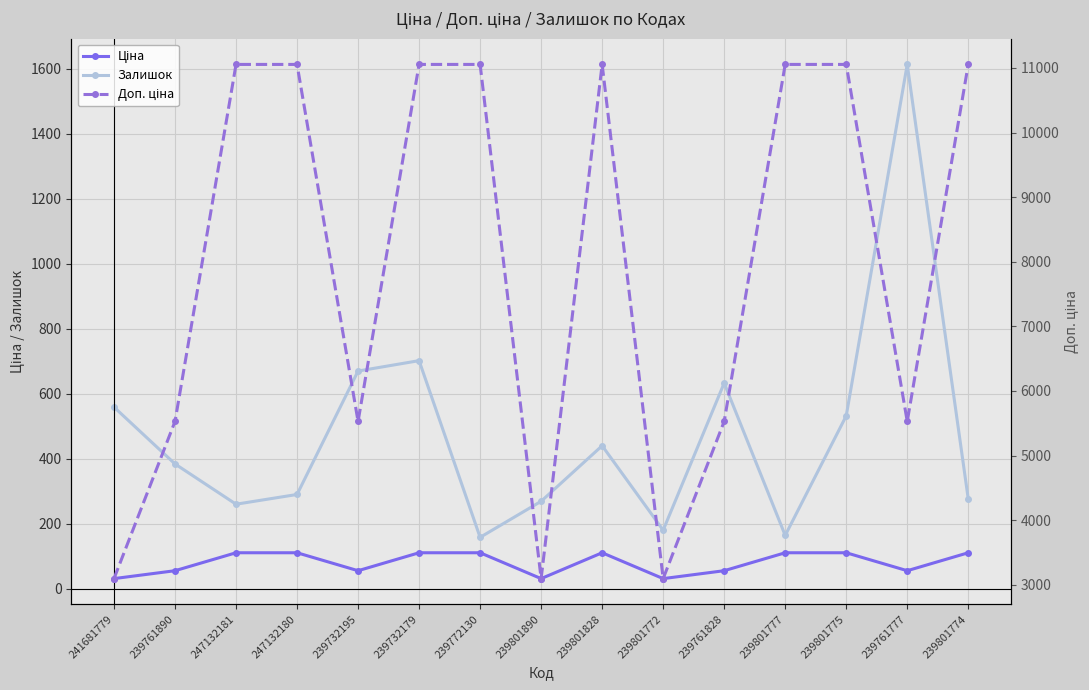

Which series has the largest total across all categories?

Доп. ціна